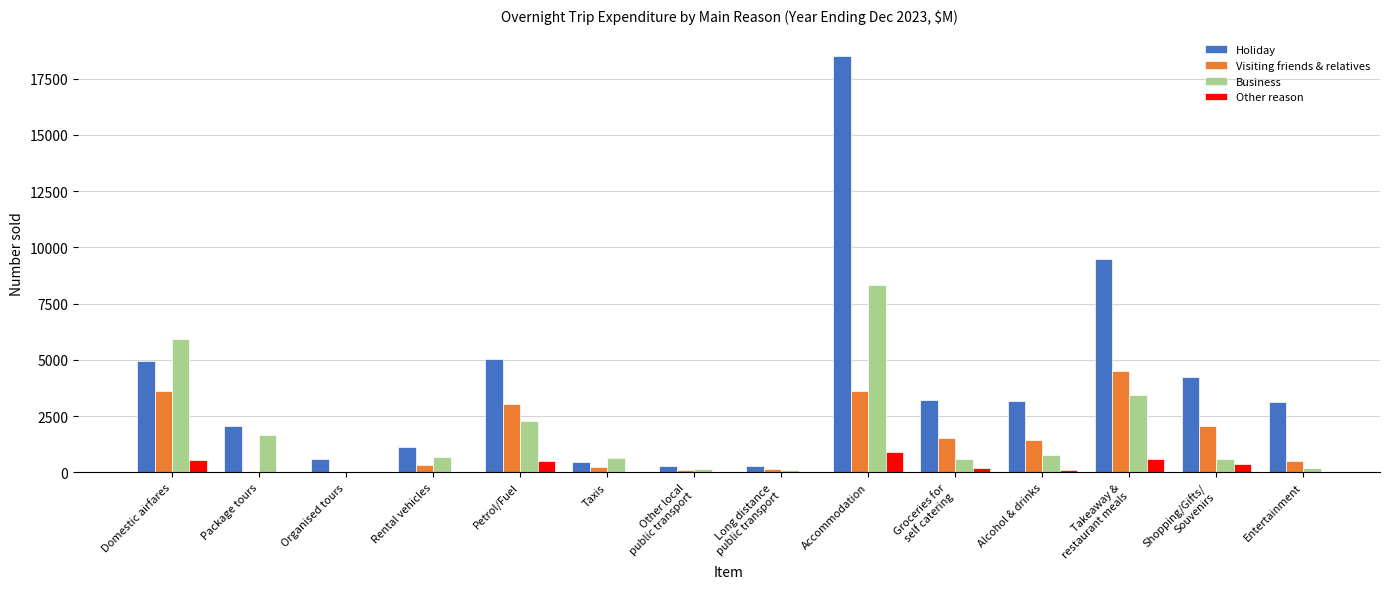

What is the difference between the maximum and second lowest values in the Holiday series?

18237.7